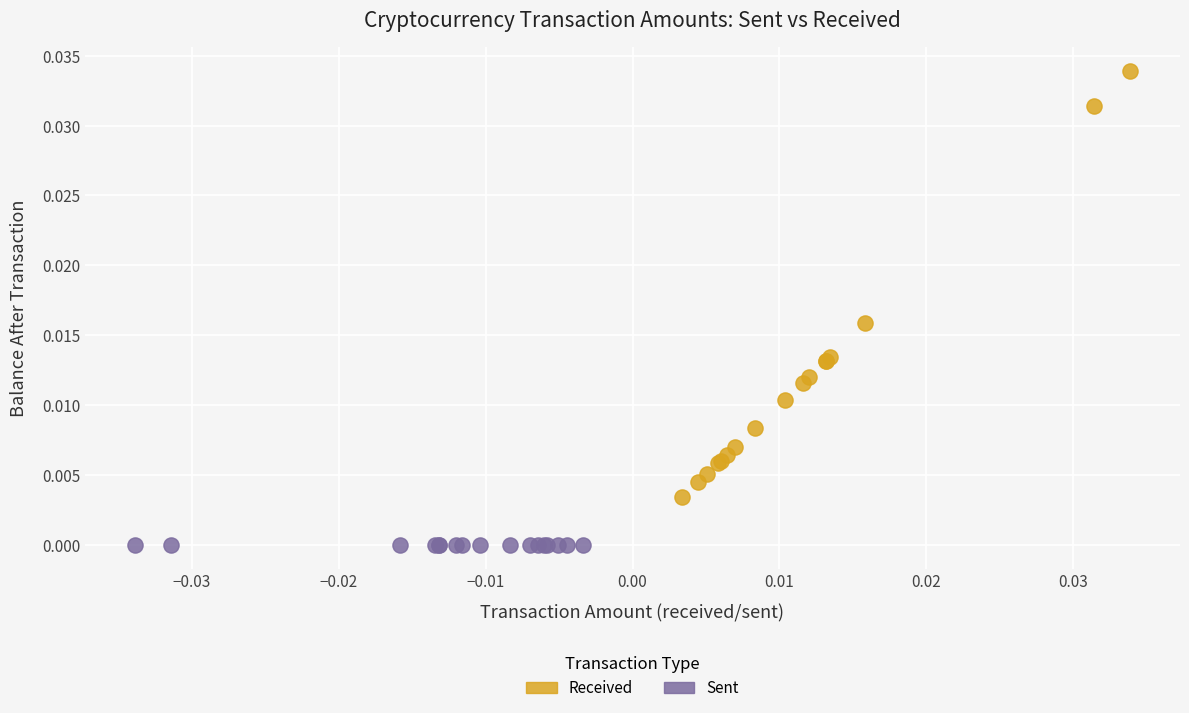

What are all the series names shown in the legend?

Received, Sent